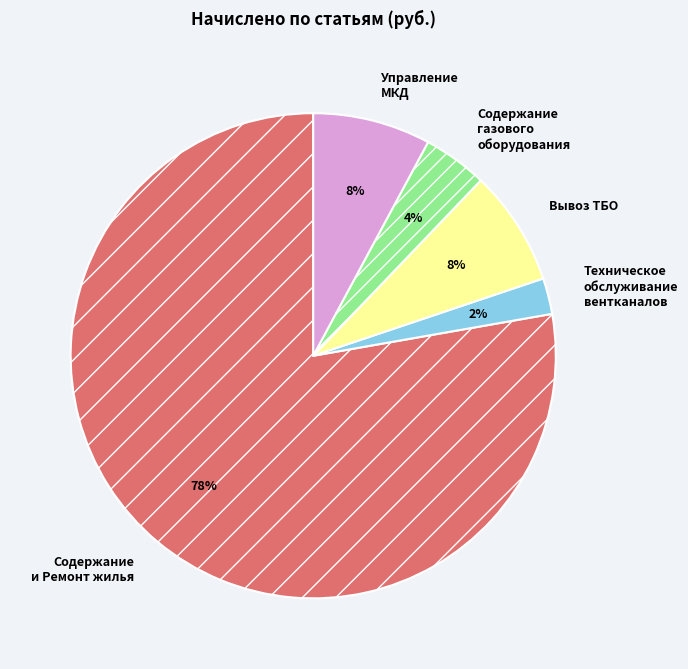

To the nearest percent, what is the average slice percentage?

20%